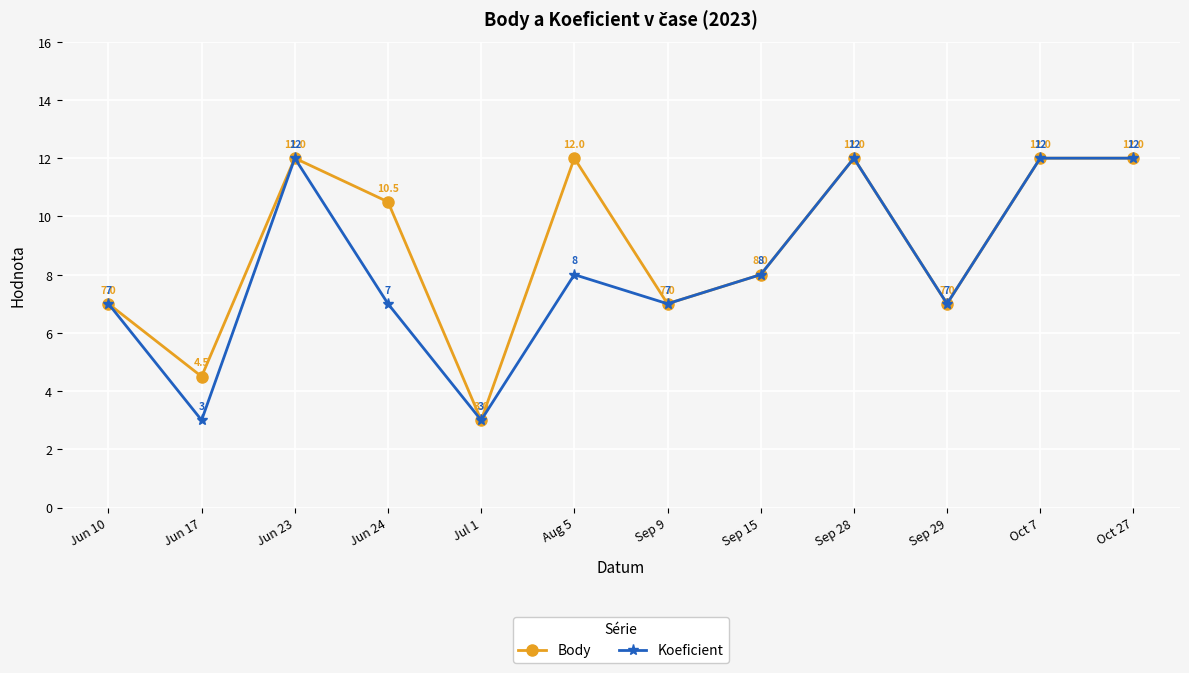

Which series changed the most between Jun 17 and Jul 1?

Body